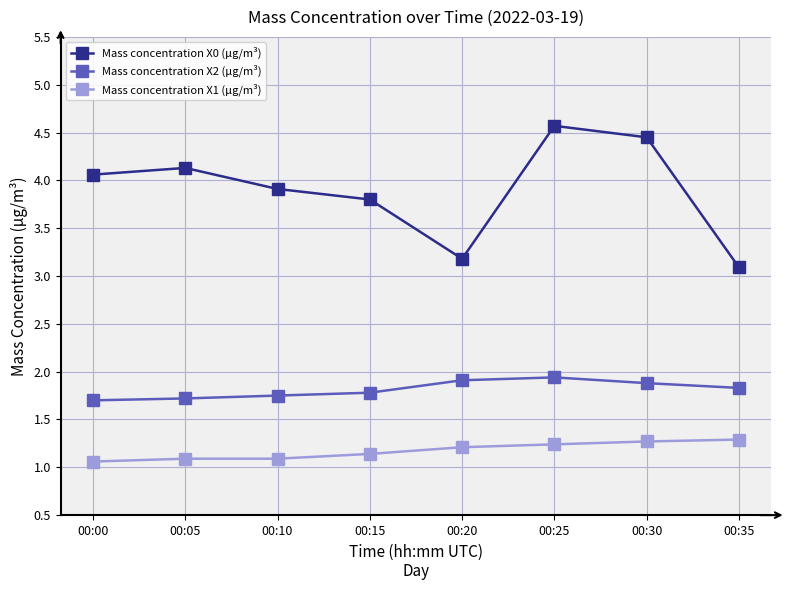

At how many categories does at least one series exceed 2?

8